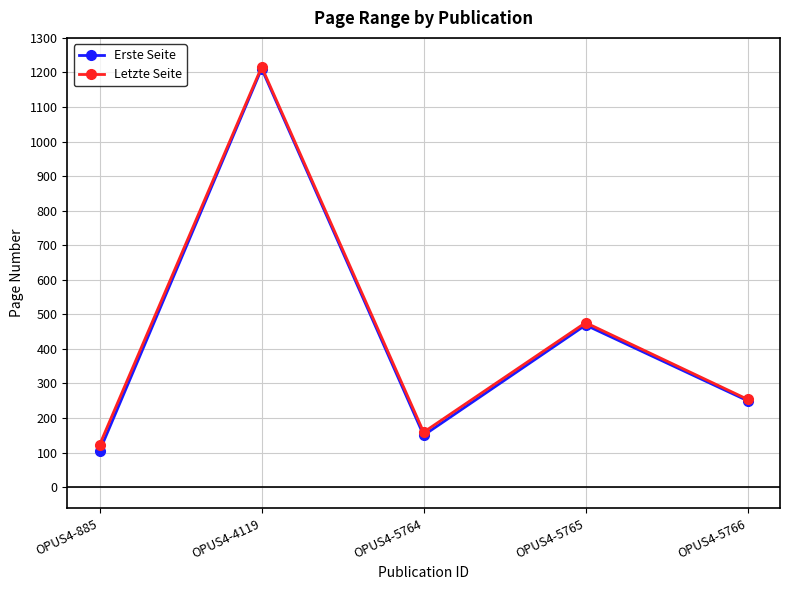

Reading left to right, what are all the values shown in this chart?

Erste Seite: 105	1211	150	469	250
Letzte Seite: 123	1216	159	476	254